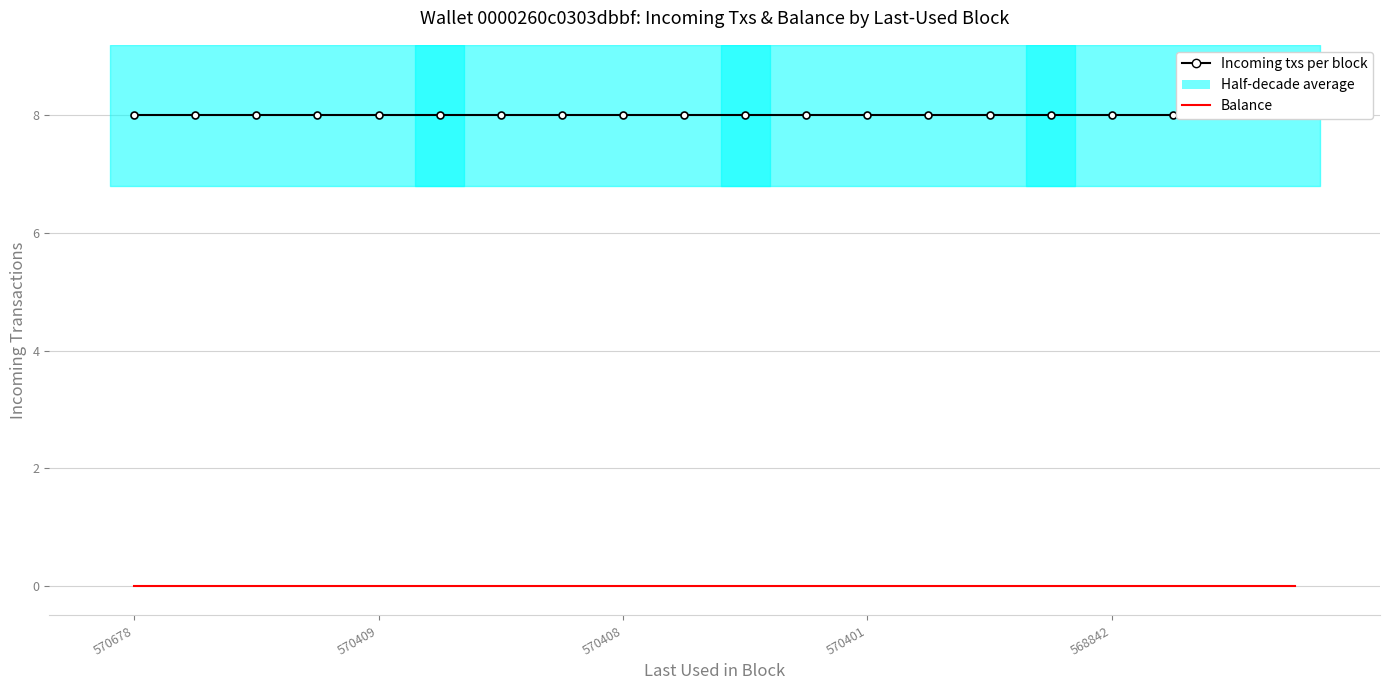

What is the total value across all series at 570408?

8